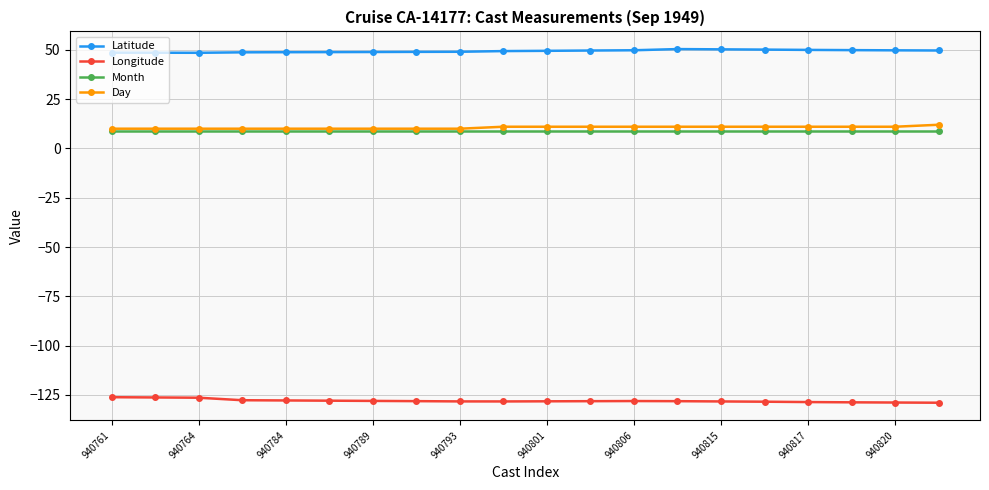

Which series has the largest total across all categories?

Latitude